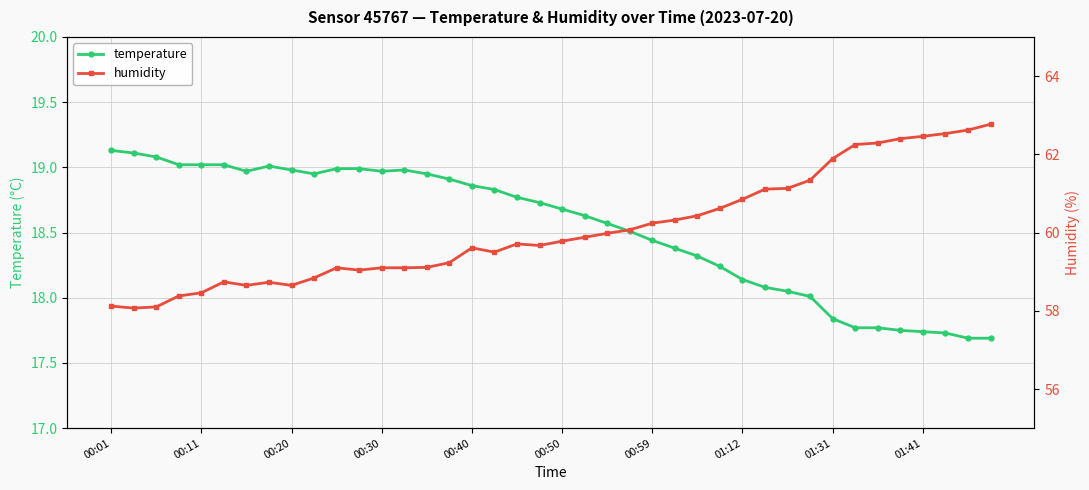

At how many categories does at least one series exceed 43?

40